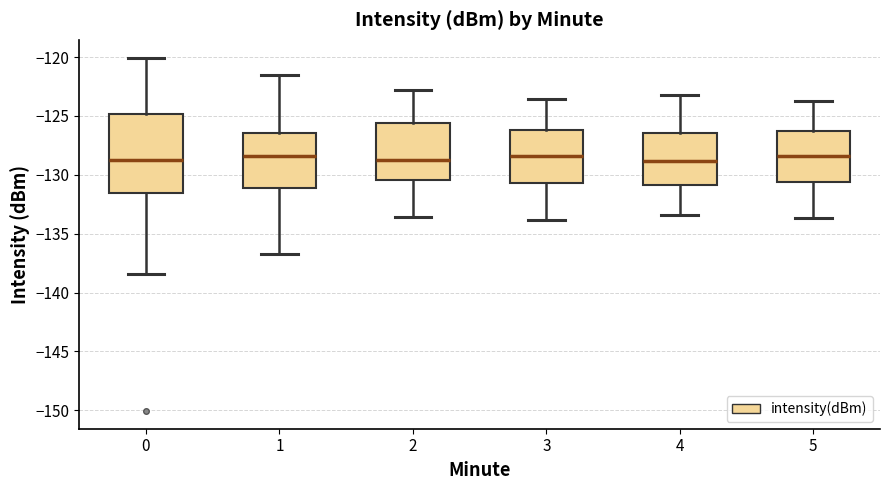

Reading left to right, transcribe this box plot: for each box, give where its median line is, the range the box spans, and where its two whiskers end, as read against the y-axis. The values are not printed on the chart, so give them approximately, as read against the axis.

0: median -128.5, box -131.5 to -125.0, whiskers -138.5 to -120.0
1: median -128.5, box -131.0 to -126.5, whiskers -136.5 to -121.5
2: median -128.5, box -130.5 to -125.5, whiskers -133.5 to -123.0
3: median -128.5, box -130.5 to -126.0, whiskers -134.0 to -123.5
4: median -129.0, box -131.0 to -126.5, whiskers -133.5 to -123.0
5: median -128.5, box -130.5 to -126.5, whiskers -133.5 to -123.5